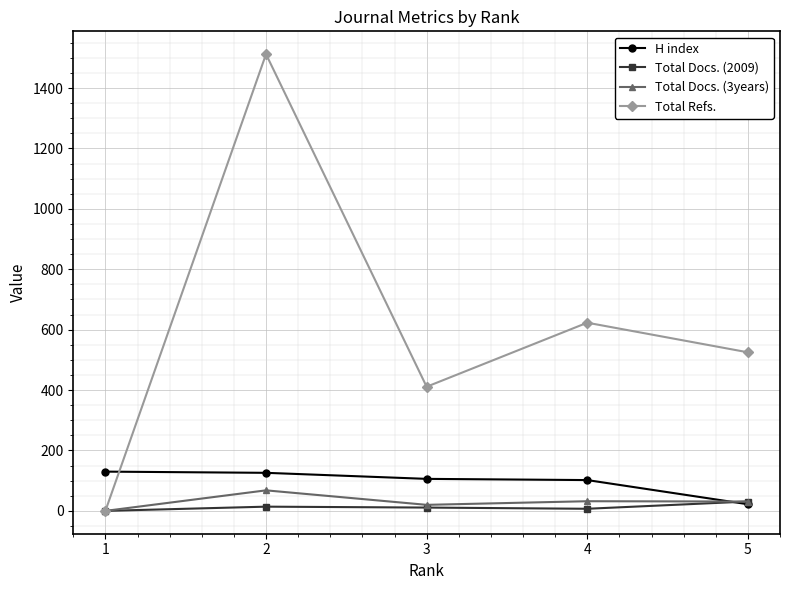

The value of Total Refs. at 5 is 154. True or false?

False